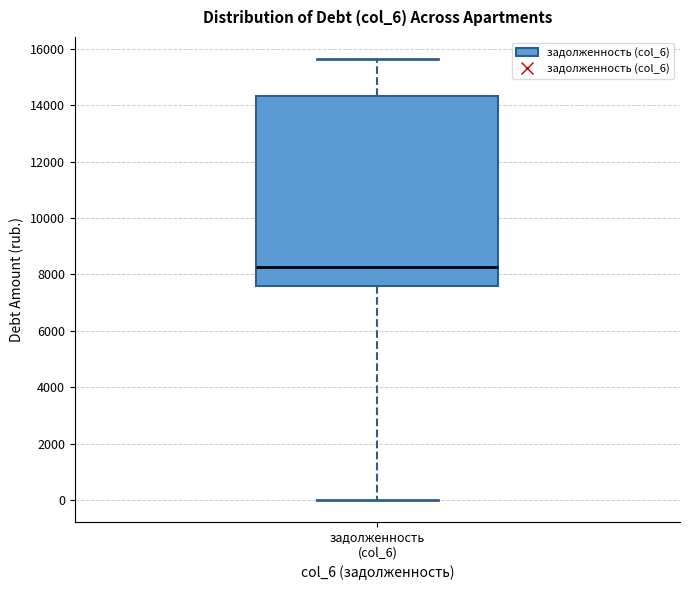

Transcribe this box plot: give where the median line is, the range the box spans, and where the two whiskers end, as read against the y-axis. The values are not printed on the chart, so give them approximately, as read against the axis.

median 8200, box 7600 to 14400, whiskers 0 to 15600